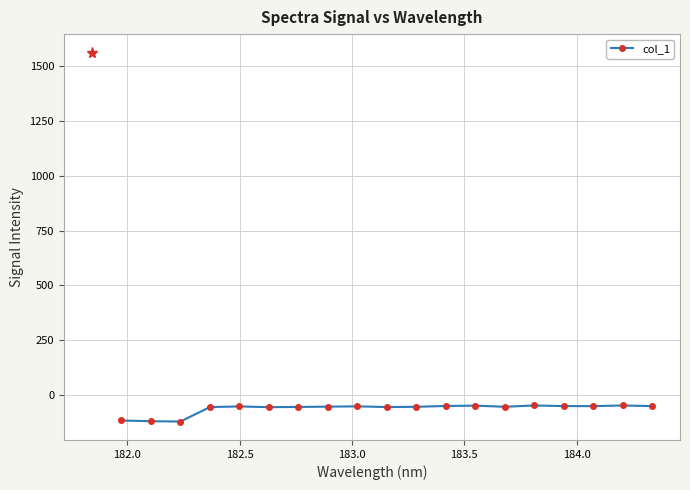

What is the smallest value displayed?

-121.5